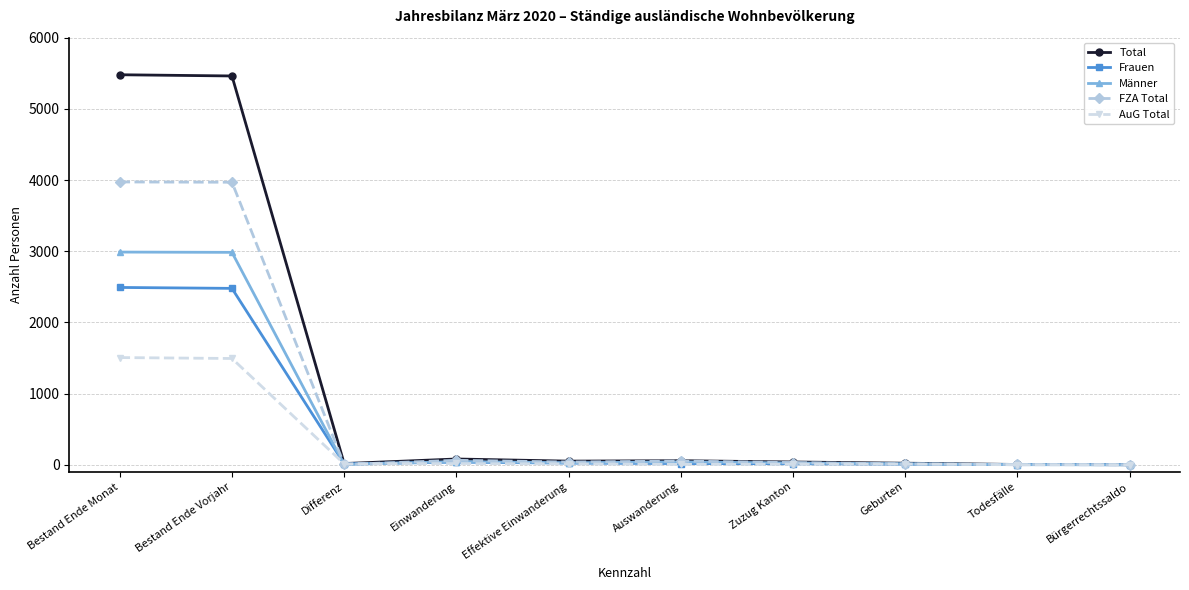

Which series has the largest total across all categories?

Total